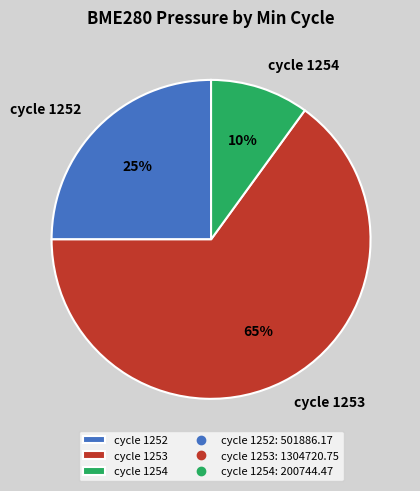

What is the ratio of the value at cycle 1252 to the value at cycle 1253?

0.4